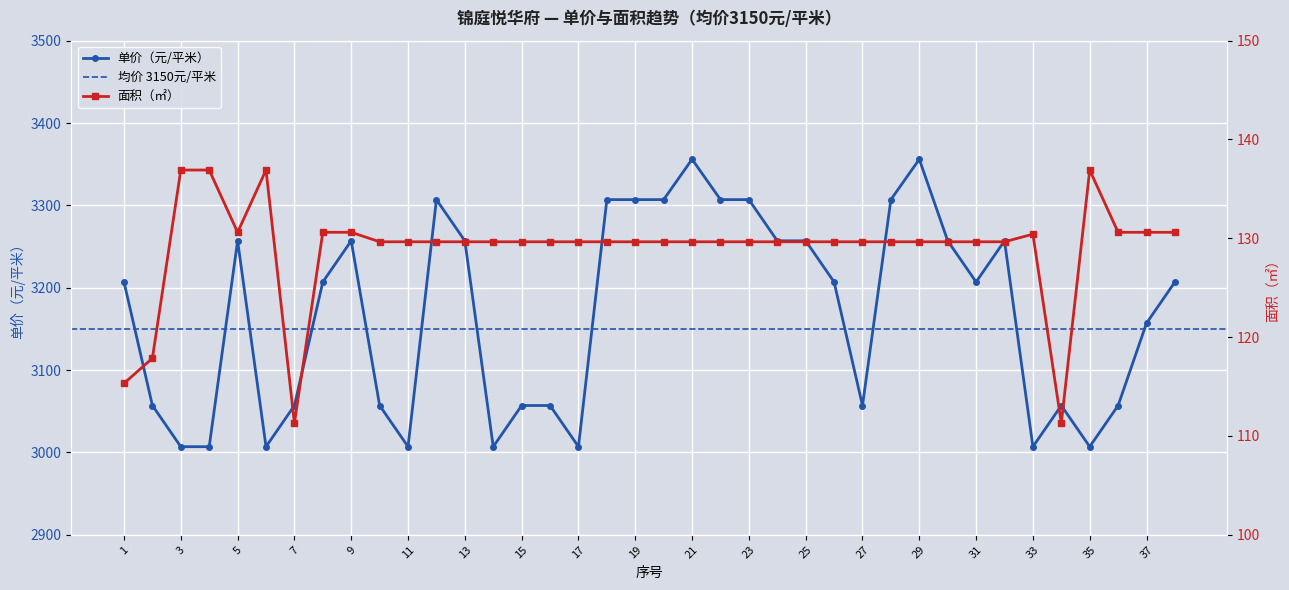

Which series has the largest range (max minus min)?

单价（元/平米）